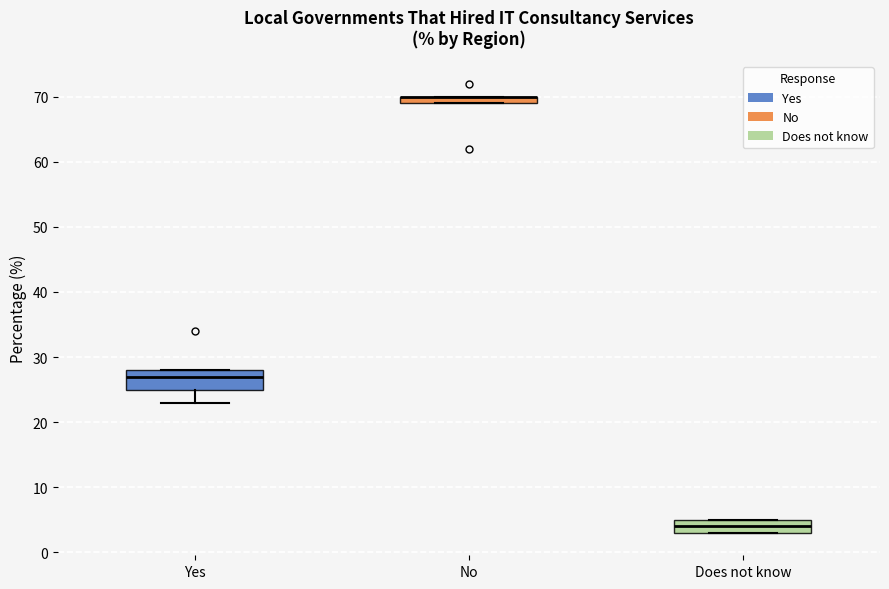

Where is the upper edge of the box for Yes on the y-axis? The values are not printed on the chart, so give them approximately, as read against the axis.

28